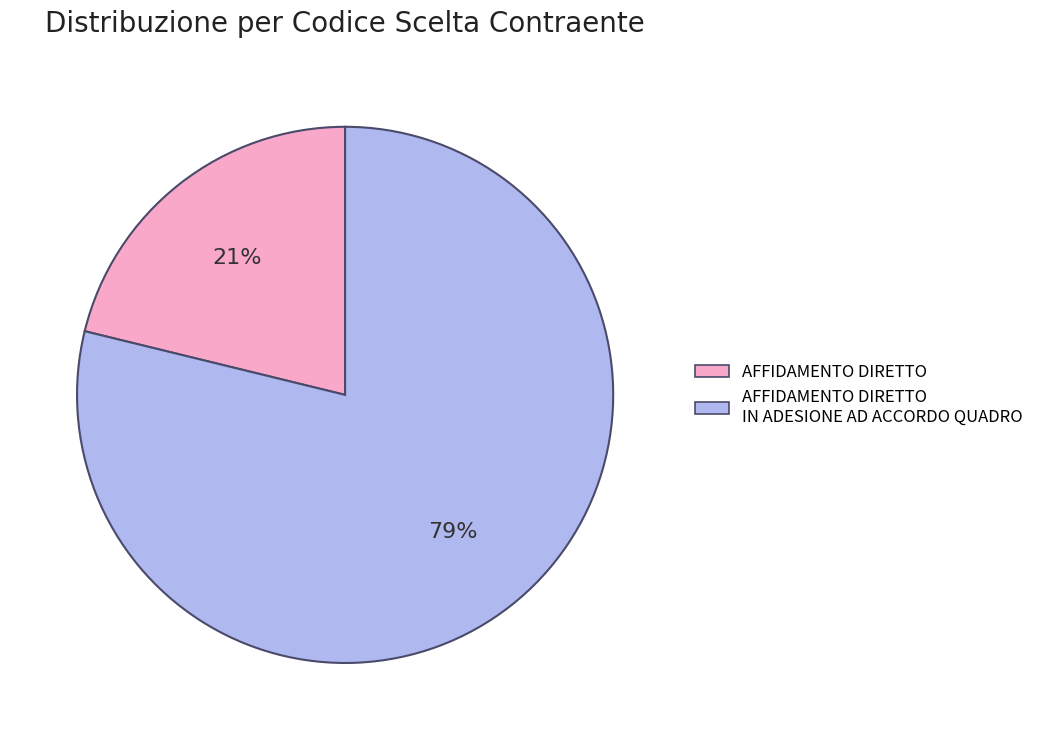

Is there any slice that represents more than half of the pie?

Yes